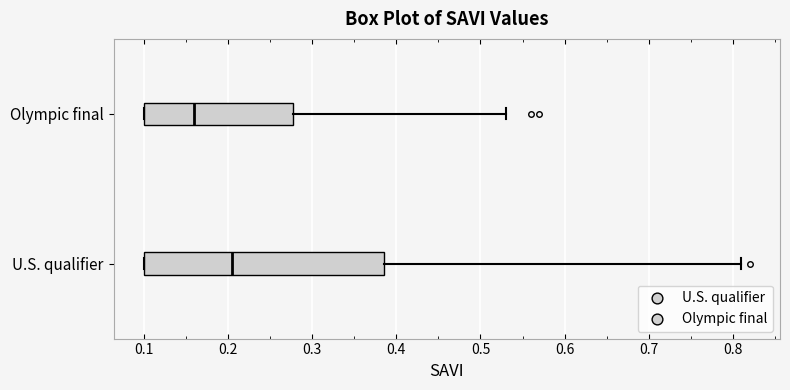

Reading bottom to top, read every box against the x-axis: the position of its median line, the range the box covers, and the ends of its whiskers. The values are not printed on the chart, so give them approximately, as read against the axis.

U.S. qualifier: median 0.21, box 0.10 to 0.39, whiskers 0.10 to 0.81
Olympic final: median 0.16, box 0.10 to 0.28, whiskers 0.10 to 0.53